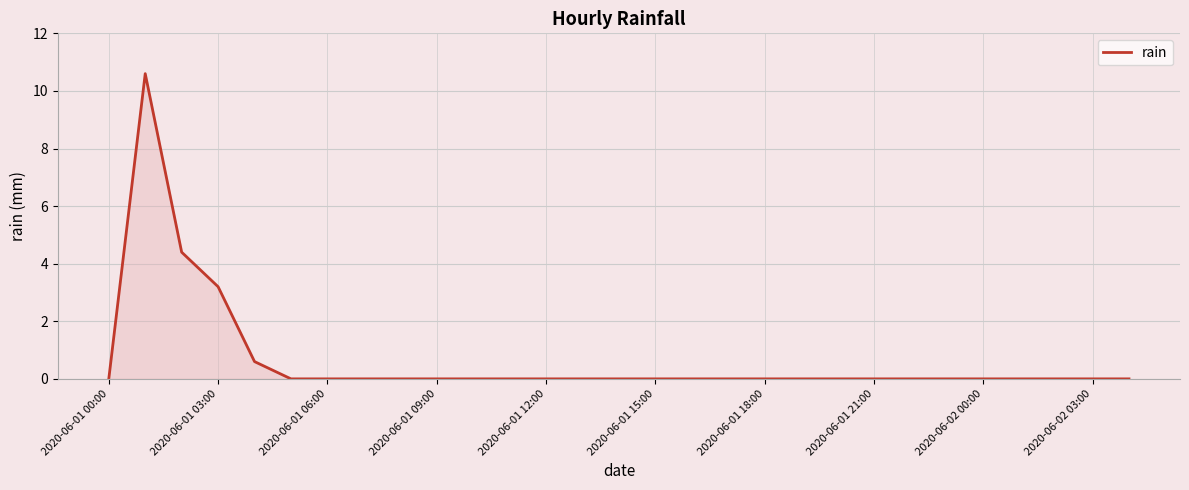

What is the maximum value shown in the chart?

10.6